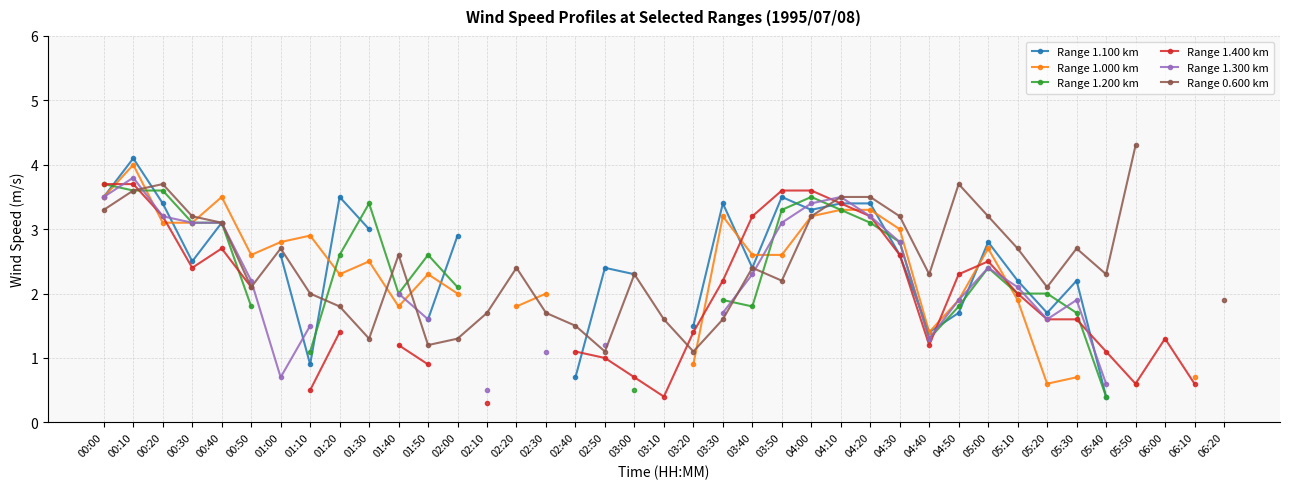

How many values in Range 1.100 km are above zero?

29